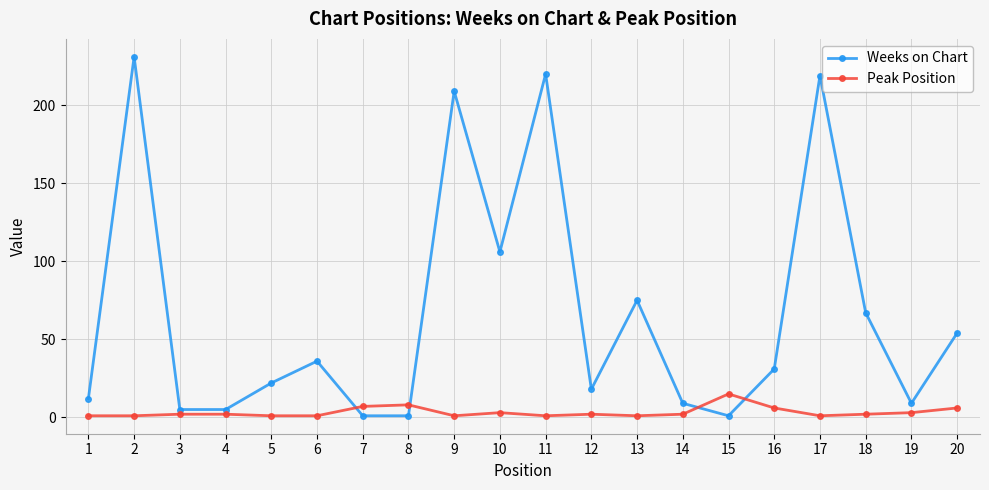

The value of Peak Position at 16 is 6. True or false?

True